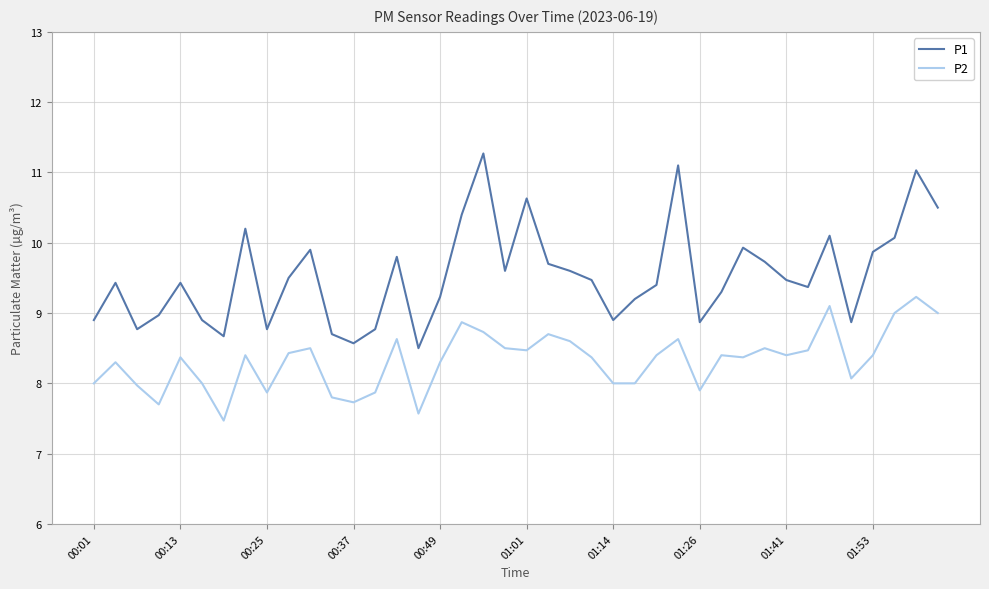

What is the difference between the maximum and minimum values in the P1 series?

2.8